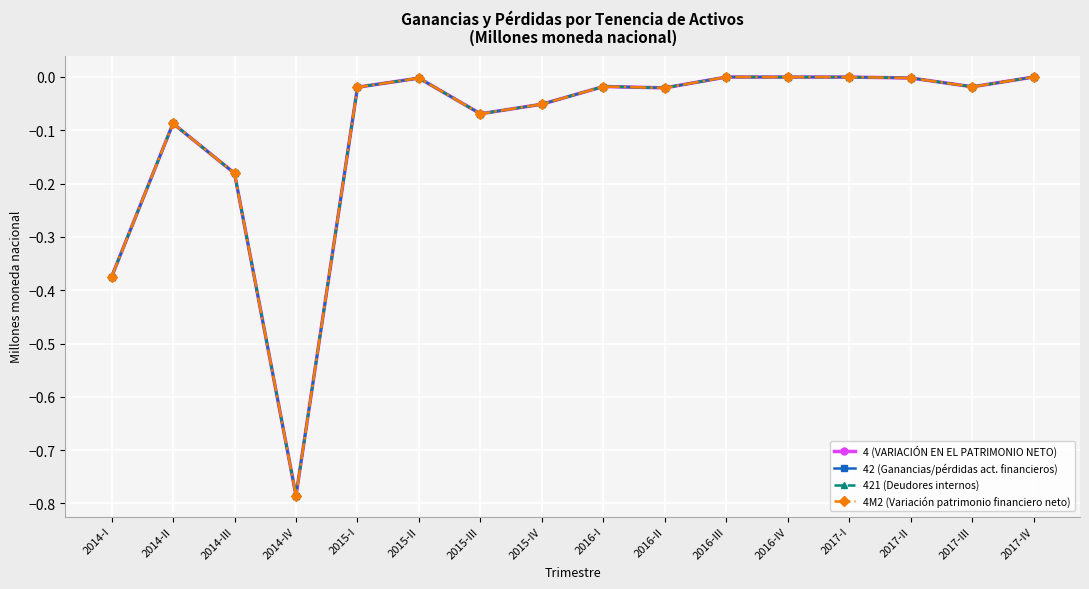

Which series has the largest range (max minus min)?

4 (VARIACIÓN EN EL PATRIMONIO NETO)